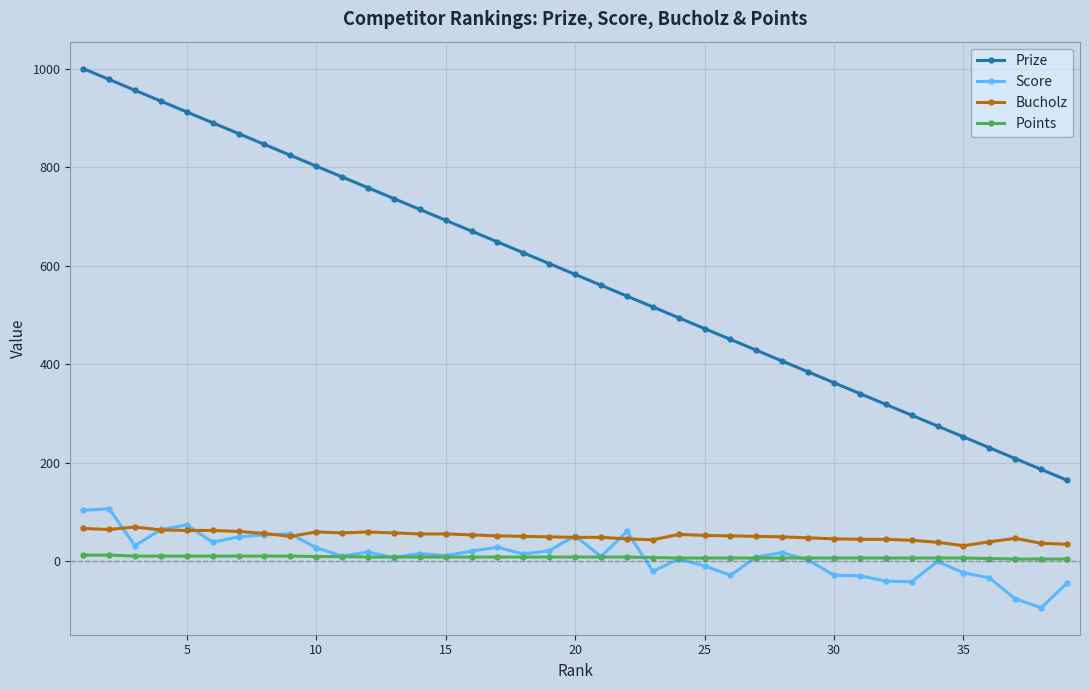

What is the smallest value displayed?

-95